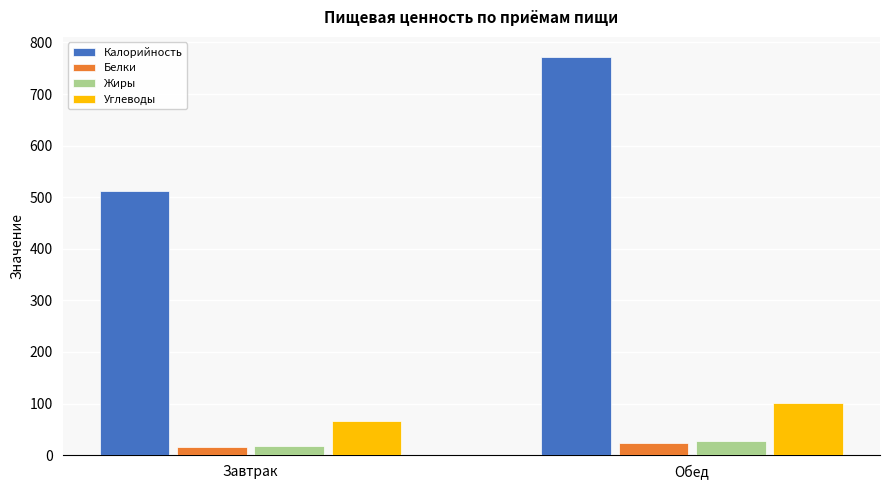

What is the lowest value of the Калорийность series?

511.6